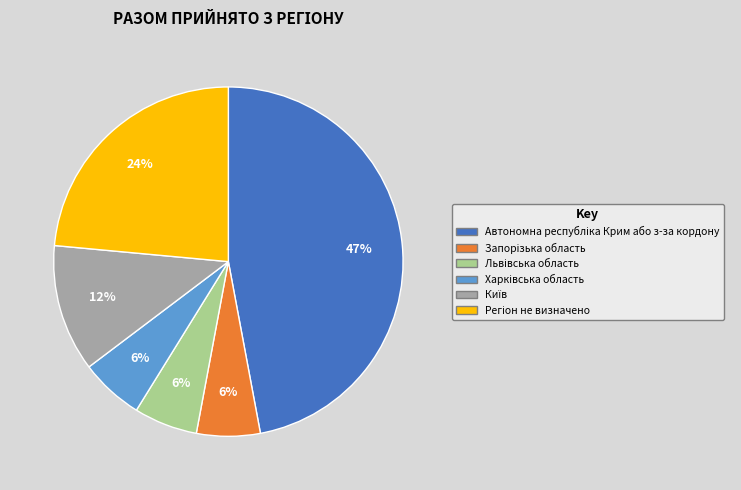

Does any single category account for the majority?

No